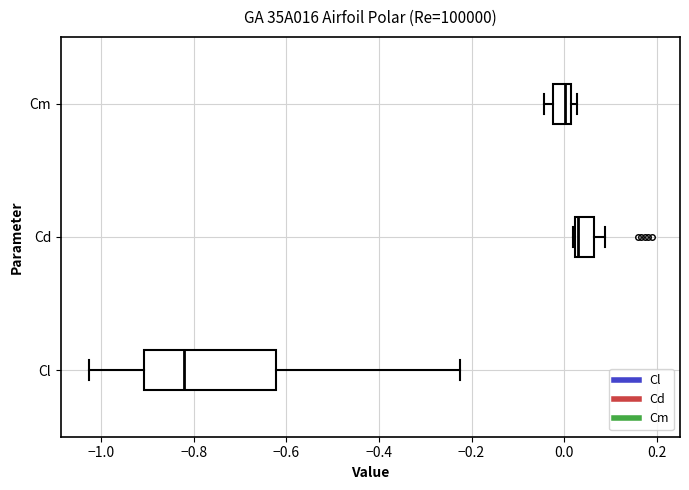

Where does the left whisker of the box for Cl end on the x-axis? The values are not printed on the chart, so give them approximately, as read against the axis.

-1.02